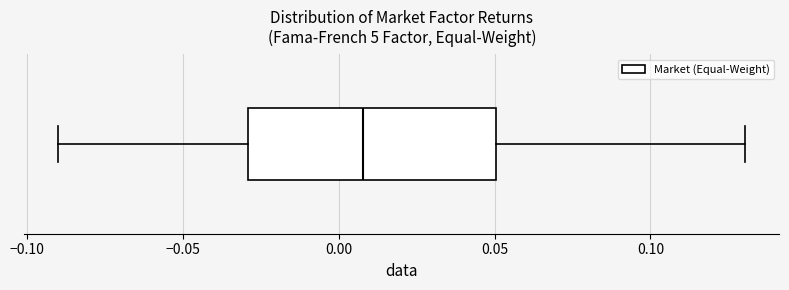

Read this box plot against the x-axis: the position of the median line, the range covered by the box, and the ends of both whiskers. The values are not printed on the chart, so give them approximately, as read against the axis.

median 0.01, box -0.03 to 0.05, whiskers -0.09 to 0.13